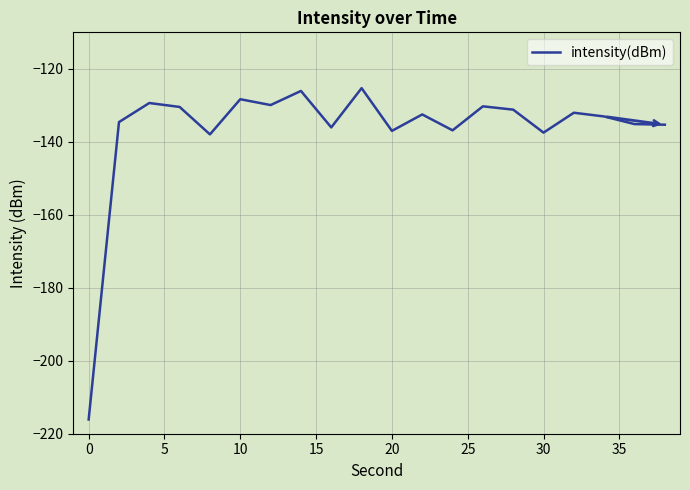

What is the difference between the maximum and minimum values?

90.8